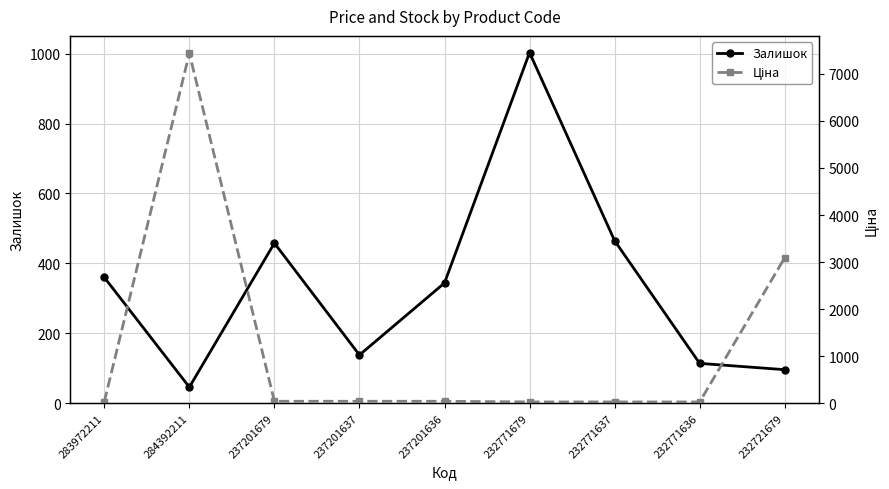

Reading left to right, extract all data points from this chart.

Залишок: 360.0	46.0	458.0	138.0	344.0	1003.0	465.0	114.0	96.0
Ціна: 32.0	7436.2	41.5	41.5	41.5	27.0	27.0	27.0	3091.2